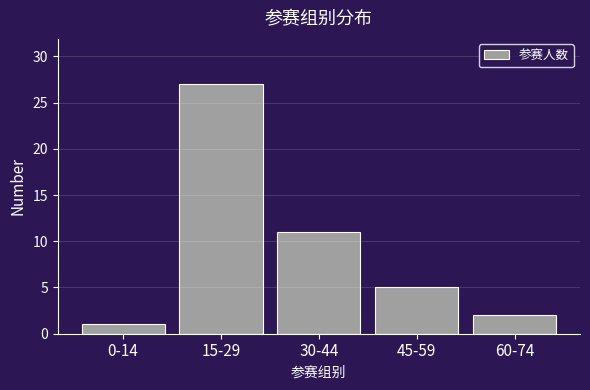

Reading left to right, what are all the values shown in this chart?

1	27	11	5	2